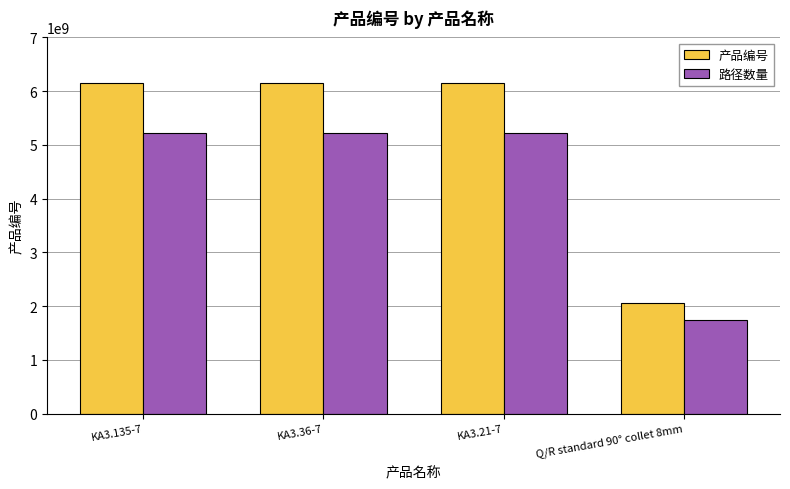

Rank the series at KA3.21-7 from lowest to highest value.

路径数量, 产品编号